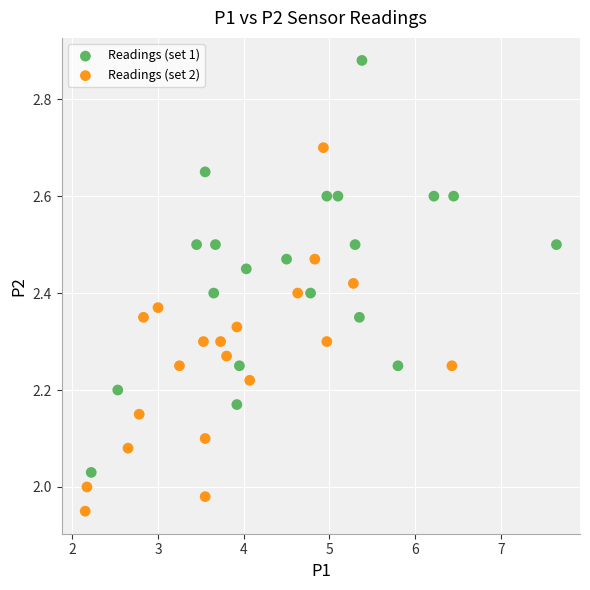

Which series reaches the minimum Y coordinate?

Readings (set 2)